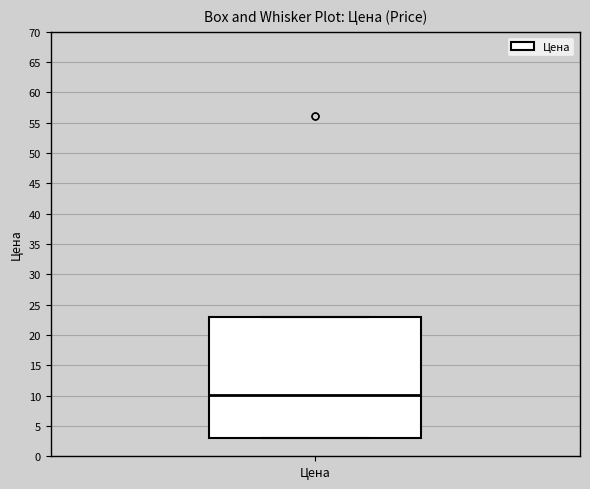

Read this box plot against the y-axis: the position of the median line, the range covered by the box, and the ends of both whiskers. The values are not printed on the chart, so give them approximately, as read against the axis.

median 10, box 3 to 23, whiskers 3 to 23